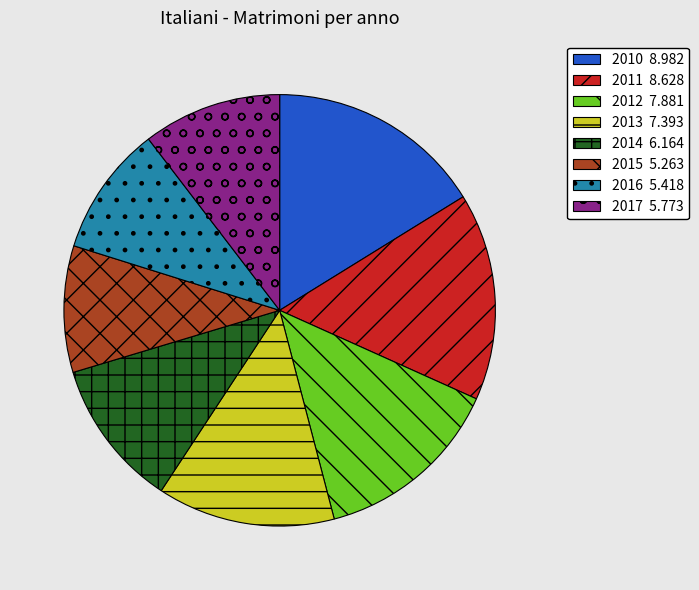

Is it true that 2012 is 22% of the pie?

False